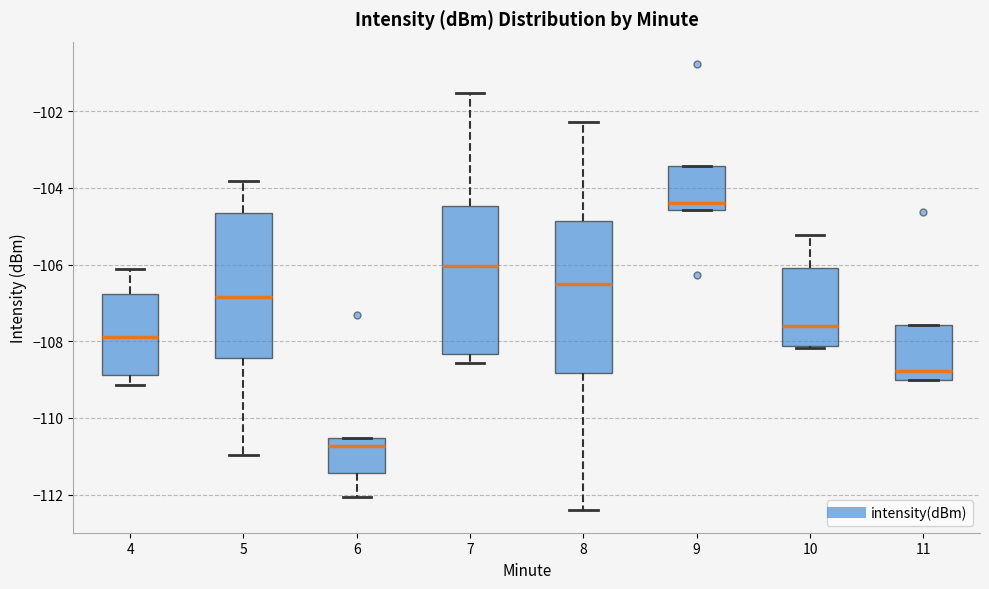

Which box's median line is the lowest?

6